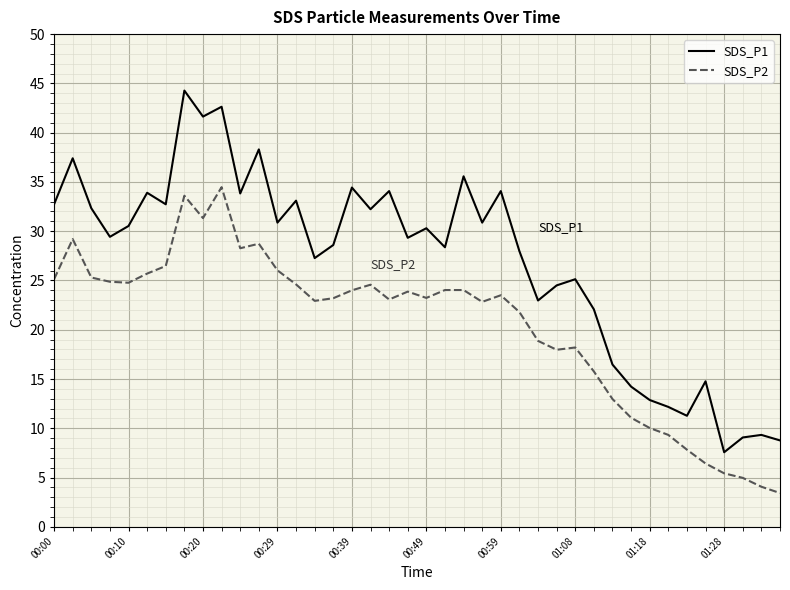

List the series in order of their overall mean, lowest first.

SDS_P2, SDS_P1